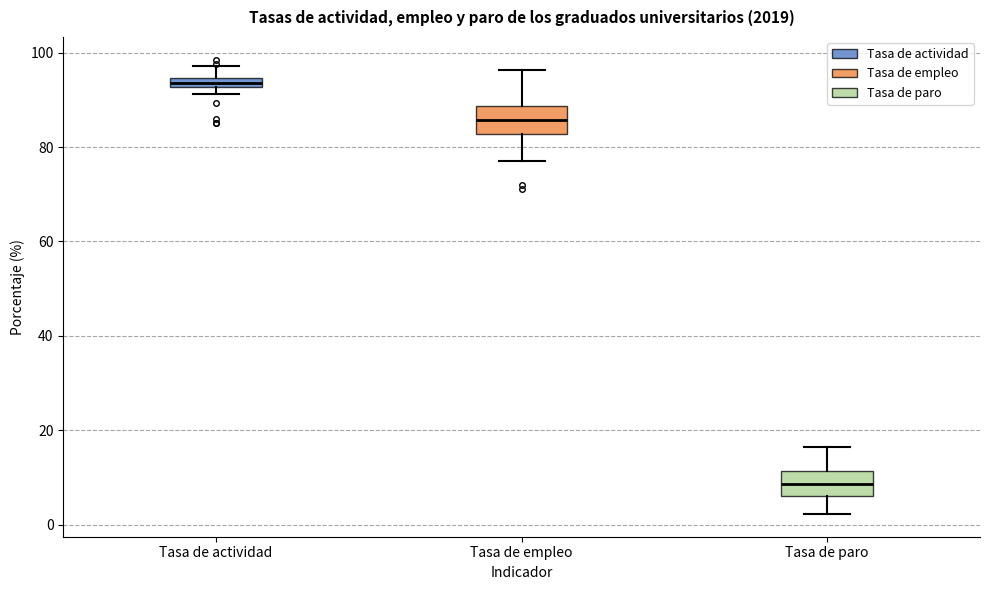

Where does the upper whisker of the box for Tasa de empleo end on the y-axis? The values are not printed on the chart, so give them approximately, as read against the axis.

96